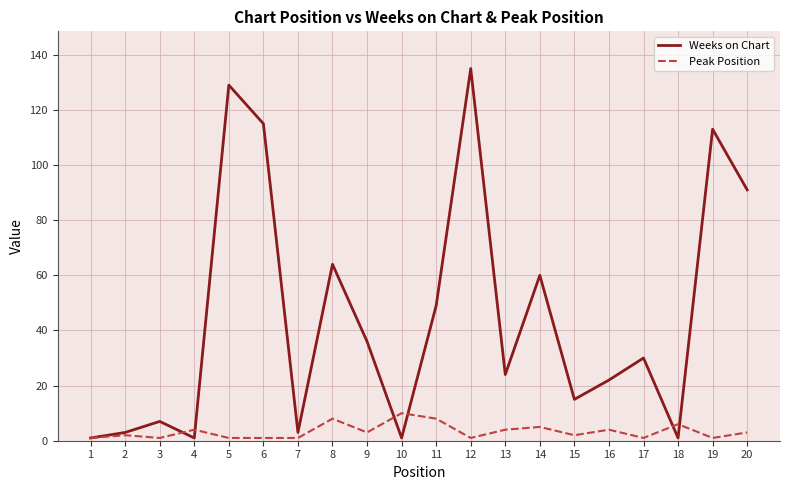

At which category is the sum across all series the highest?

12